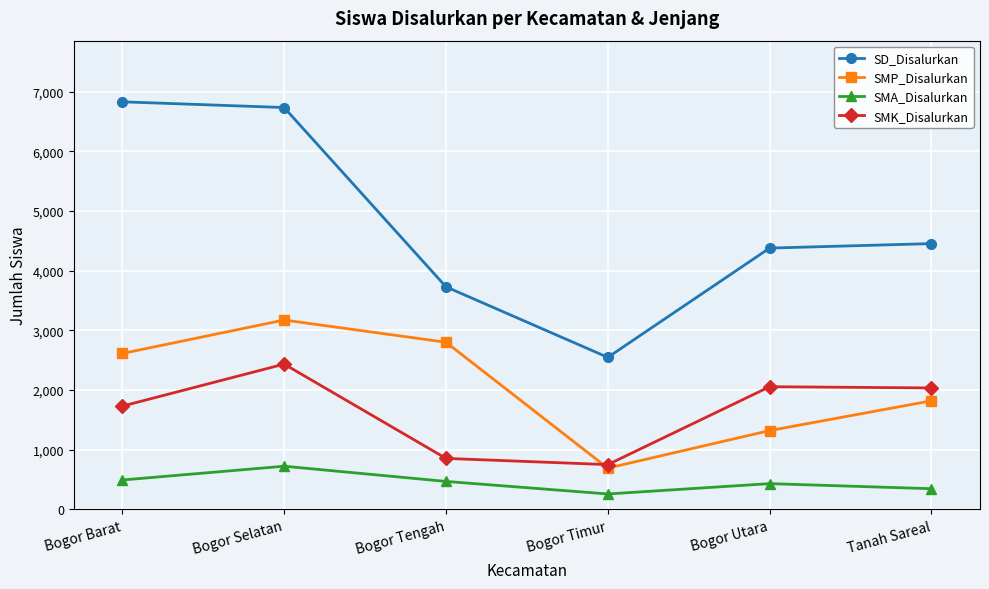

What are all the series names shown in the legend?

SD_Disalurkan, SMP_Disalurkan, SMA_Disalurkan, SMK_Disalurkan